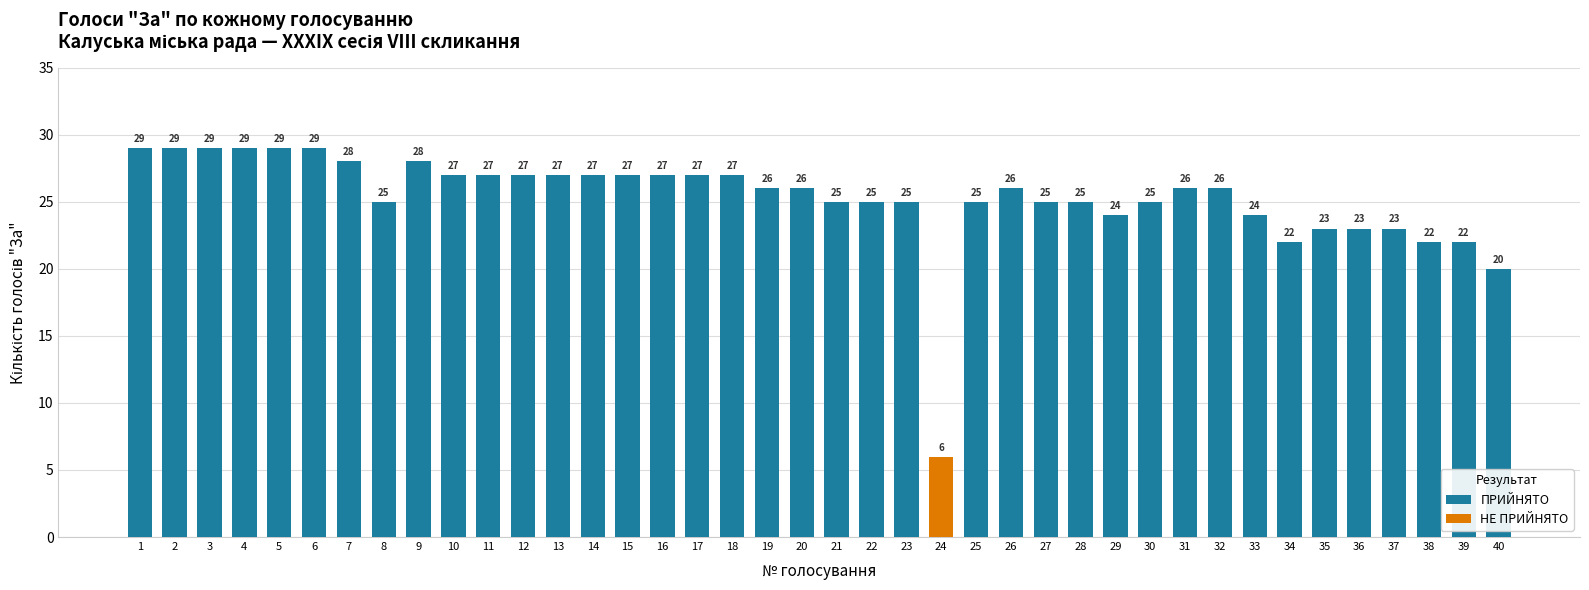

Approximately how many times larger is the value at 34 compared to 32?

0.8